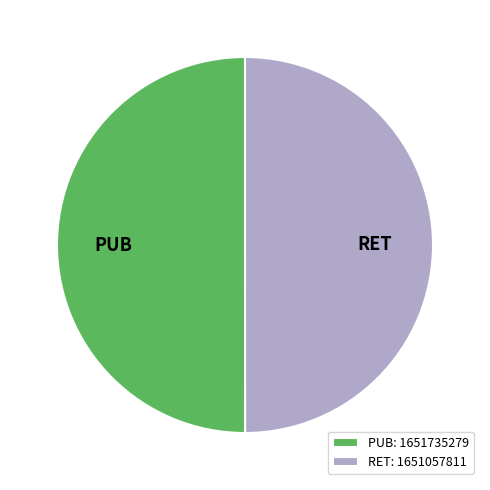

Approximately how many times larger is the value at RET compared to PUB?

1.0